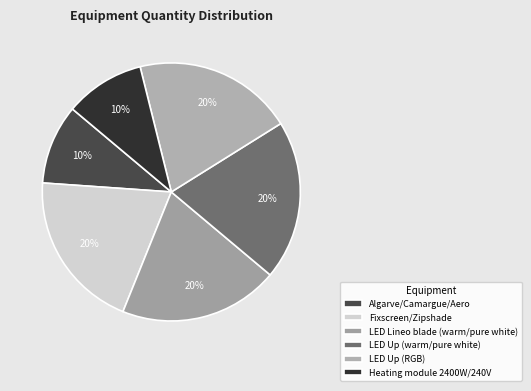

What percentage is the Algarve/Camargue/Aero slice, to the nearest percent?

10%